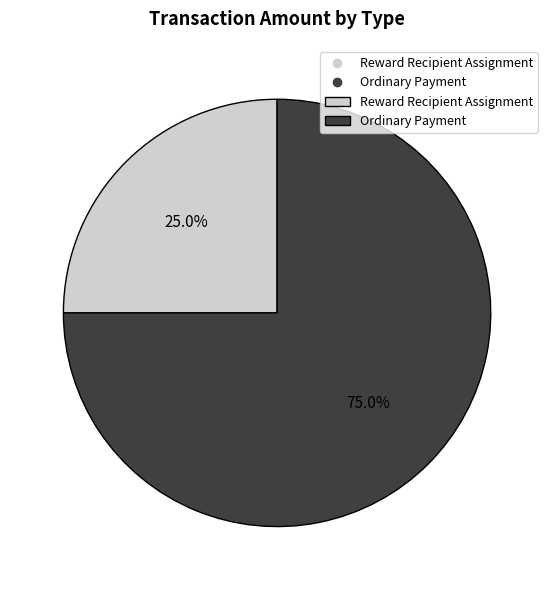

To the nearest percent, what is the difference between the largest and smallest slice percentages?

50%